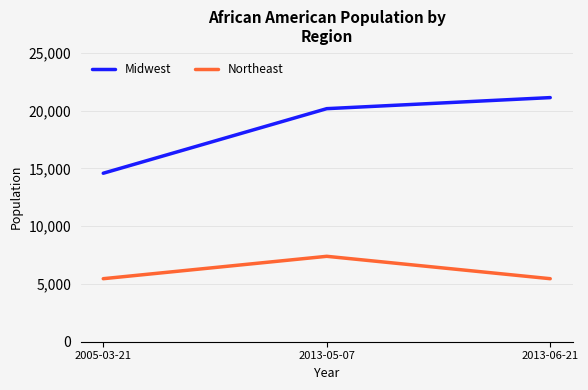

List the labels in order of Midwest value, smallest first.

2005-03-21, 2013-05-07, 2013-06-21